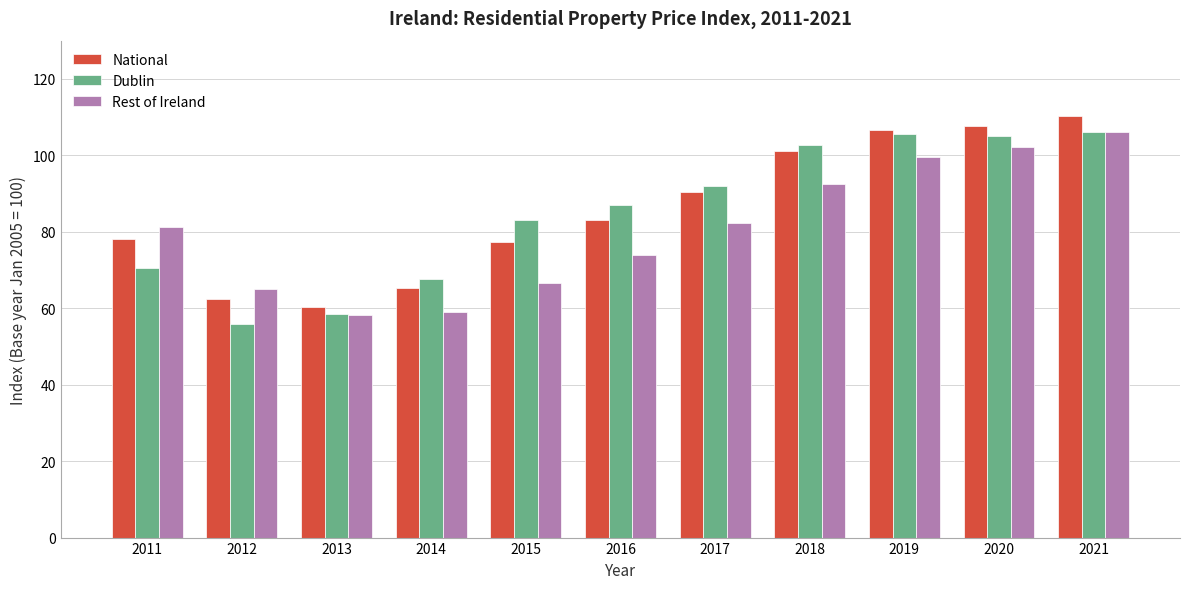

What is the sum of all Dublin values?

934.3